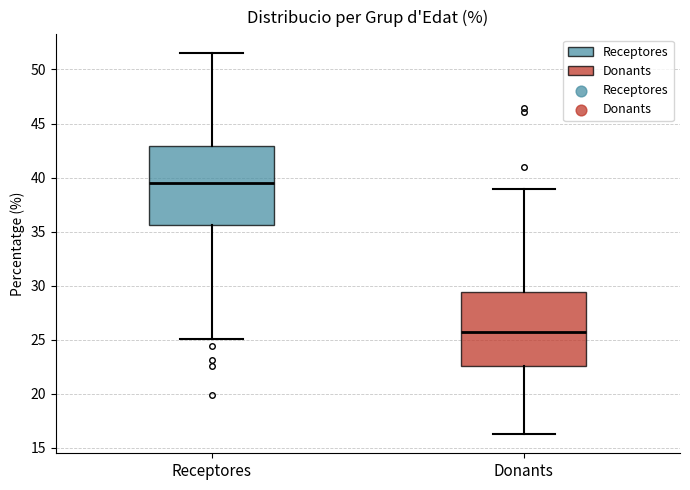

Reading left to right, read every box against the y-axis: the position of its median line, the range the box covers, and the ends of its whiskers. The values are not printed on the chart, so give them approximately, as read against the axis.

Receptores: median 39.5, box 35.5 to 43.0, whiskers 25.0 to 51.5
Donants: median 26.0, box 22.5 to 29.5, whiskers 16.5 to 39.0